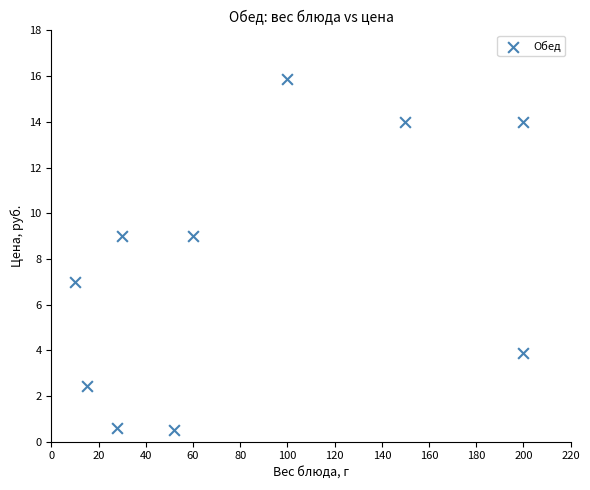

What is the range of Y values (max minus min)?

15.4